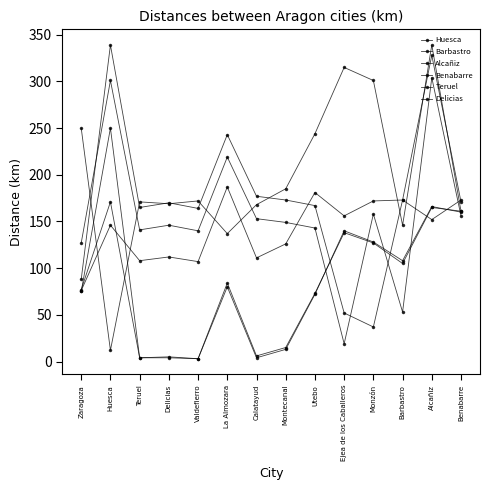

Reading right to left, what are all the values shown in this chart?

Huesca: 161	165	105	127	138	73	15	6	84	3	5	4	250	75
Barbastro: 156	304	53	158	19	143	149	153	219	140	146	141	301	127
Alcañiz: 173	152	173	172	156	181	126	111	187	107	112	108	146	76
Benabarre: 171	328	173	37	52	167	173	177	243	164	170	165	339	88
Teruel: 161	339	146	301	315	244	185	168	137	172	169	171	12	250
Delicias: 160	166	108	128	140	72	13	4	80	3	4	4	171	77